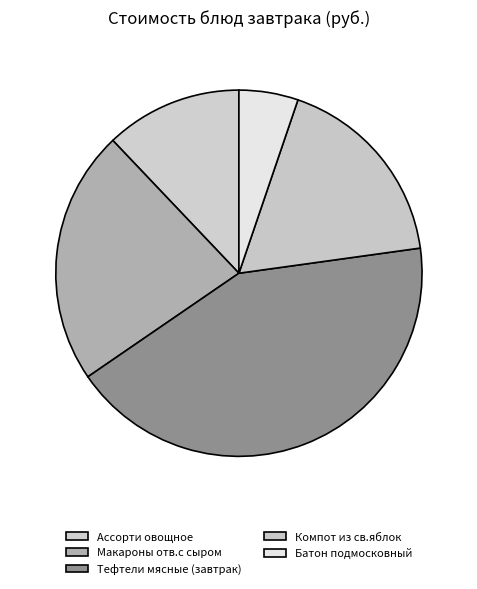

Approximately how many times larger is the value at Батон подмосковный compared to Компот из св.яблок?

0.3